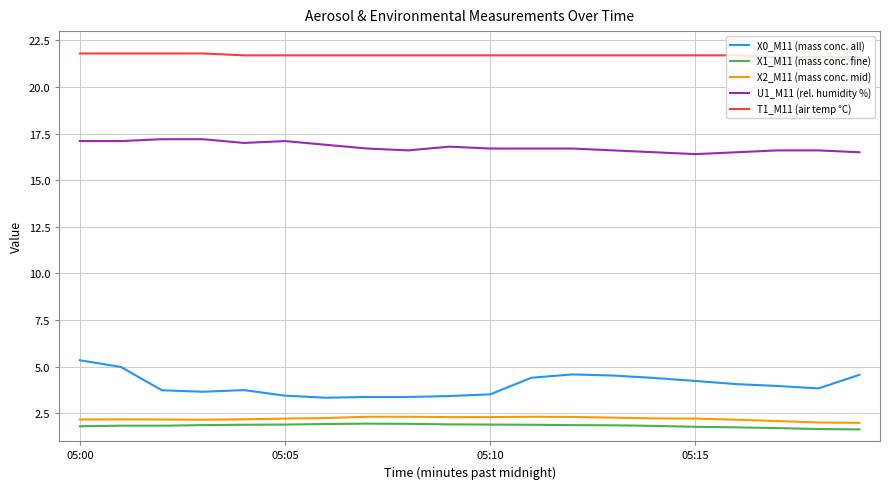

Which series has the largest total across all categories?

T1_M11 (air temp °C)